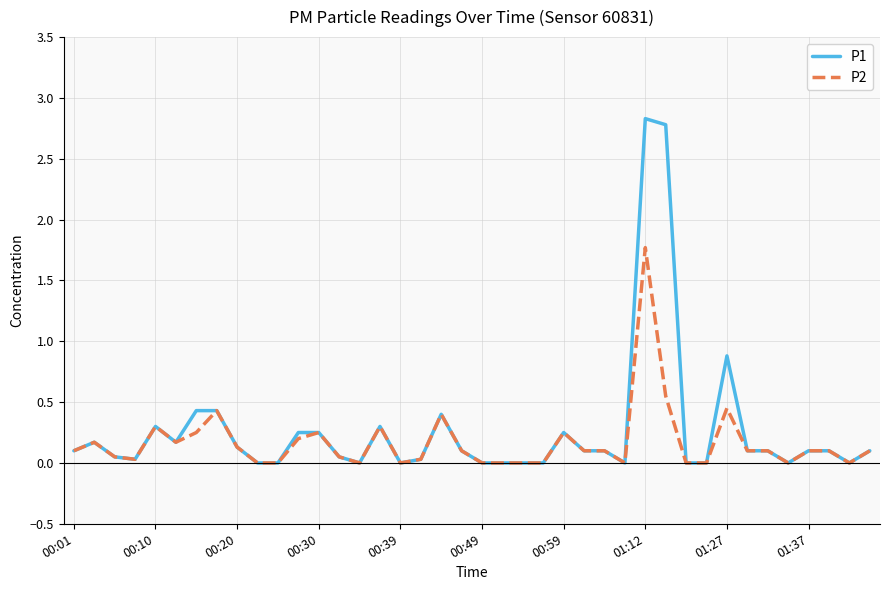

What is the maximum value for P1?

2.8